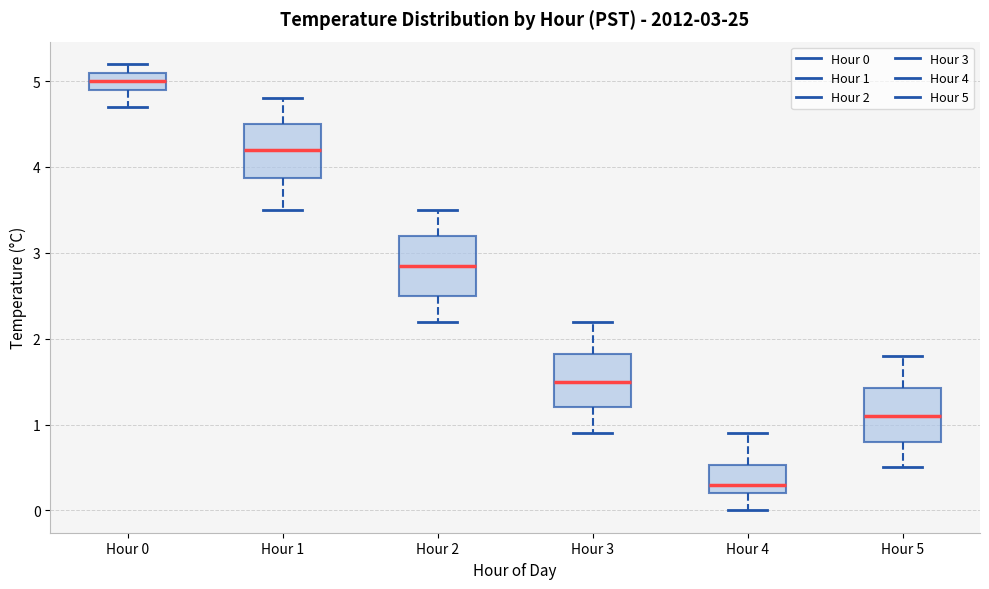

Which box's median line is the lowest?

Hour 4